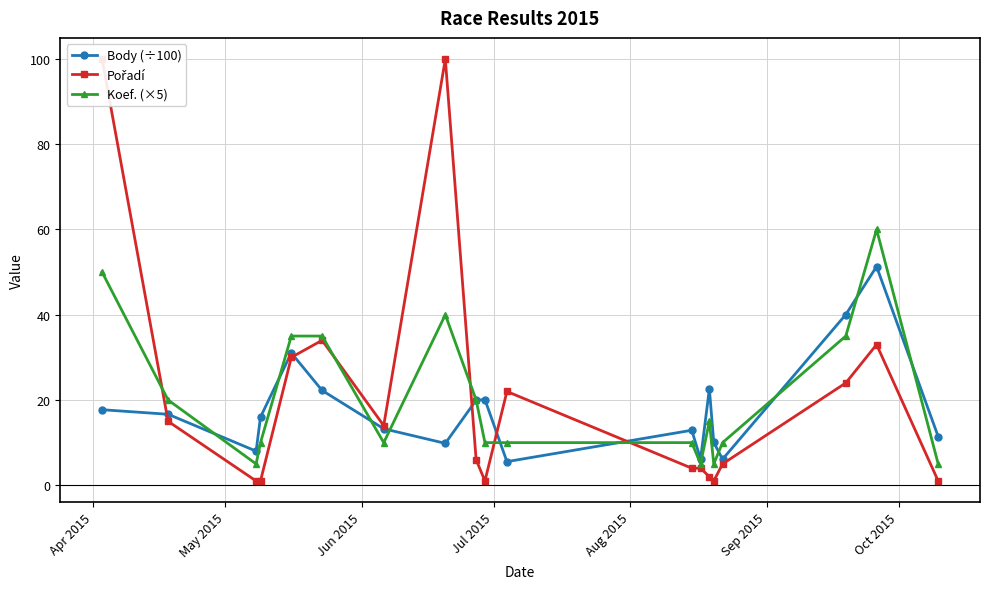

What is the minimum value for Koef. (×5)?

5.0